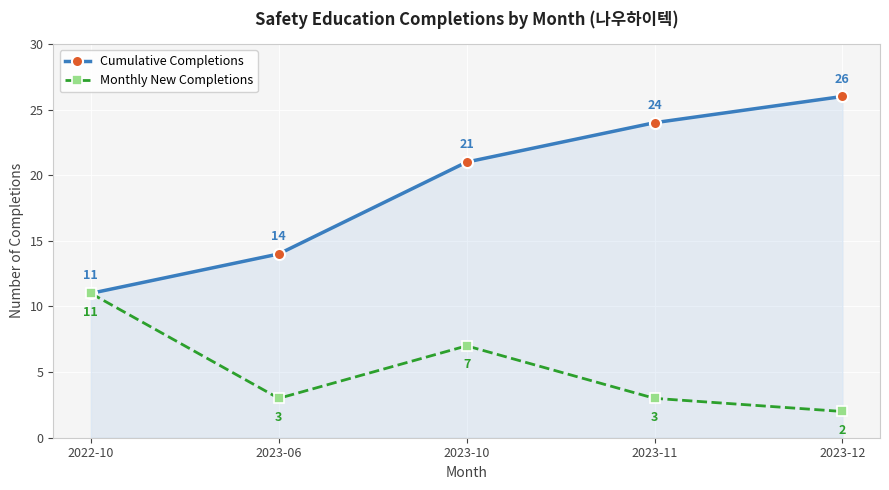

How many lines are shown in the chart?

2